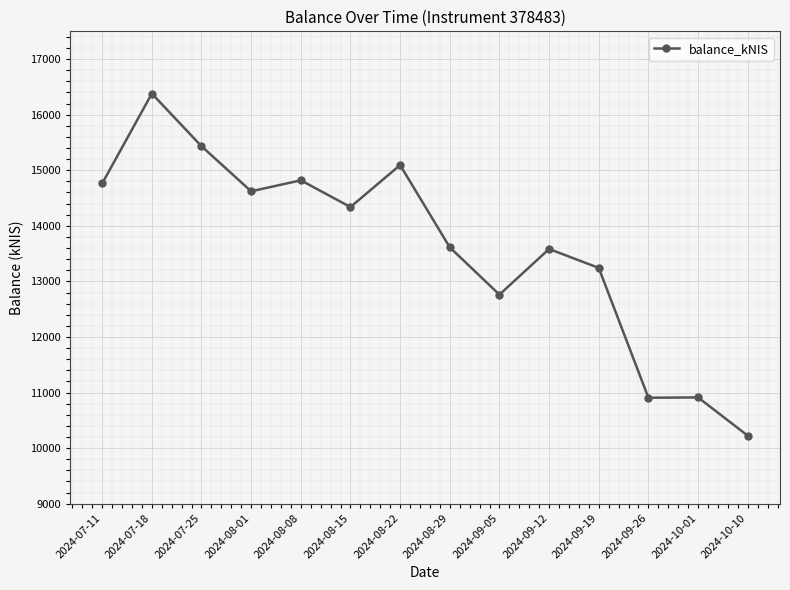

What is the value of the 2nd point from the left?

16379.8